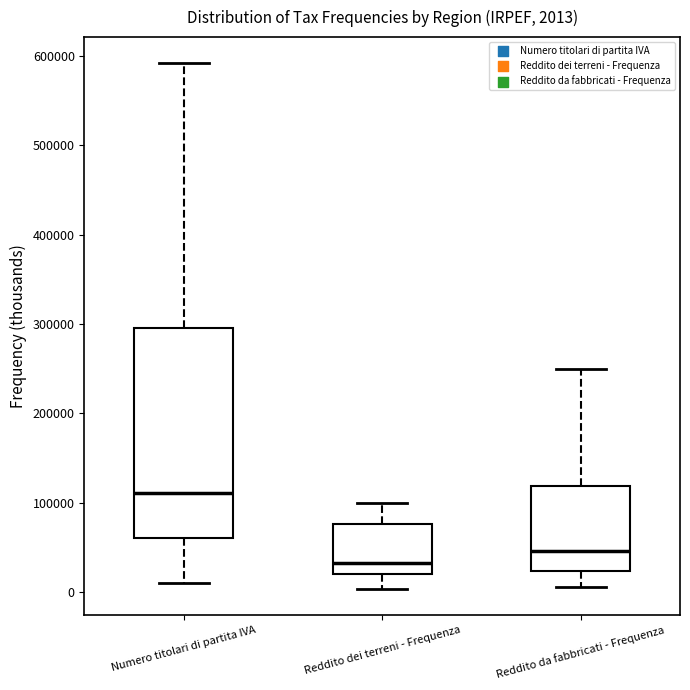

Which box's median line is the lowest?

Reddito dei terreni - Frequenza